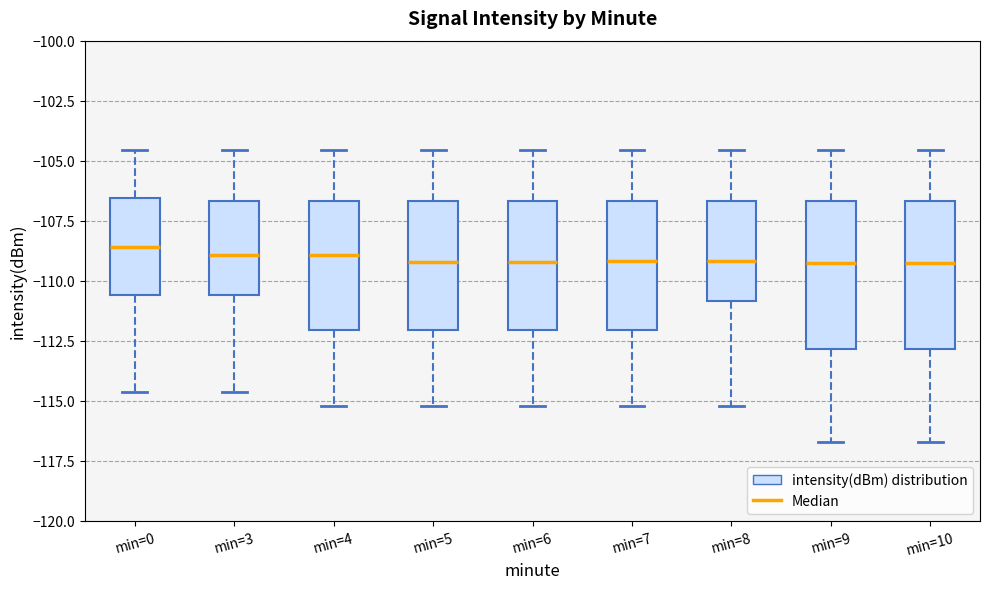

Reading left to right, read every box against the y-axis: the position of its median line, the range the box covers, and the ends of its whiskers. The values are not printed on the chart, so give them approximately, as read against the axis.

min=0: median -108.5, box -110.5 to -106.5, whiskers -114.5 to -104.5
min=3: median -109.0, box -110.5 to -106.5, whiskers -114.5 to -104.5
min=4: median -109.0, box -112.0 to -106.5, whiskers -115.0 to -104.5
min=5: median -109.0, box -112.0 to -106.5, whiskers -115.0 to -104.5
min=6: median -109.0, box -112.0 to -106.5, whiskers -115.0 to -104.5
min=7: median -109.0, box -112.0 to -106.5, whiskers -115.0 to -104.5
min=8: median -109.0, box -111.0 to -106.5, whiskers -115.0 to -104.5
min=9: median -109.5, box -113.0 to -106.5, whiskers -116.5 to -104.5
min=10: median -109.5, box -113.0 to -106.5, whiskers -116.5 to -104.5